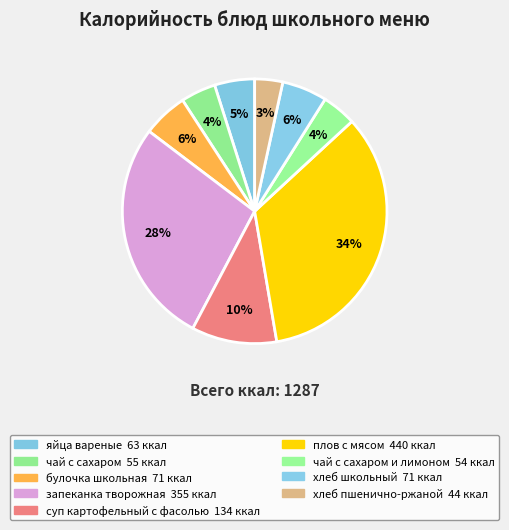

What is the largest slice in the pie chart?

плов с мясом